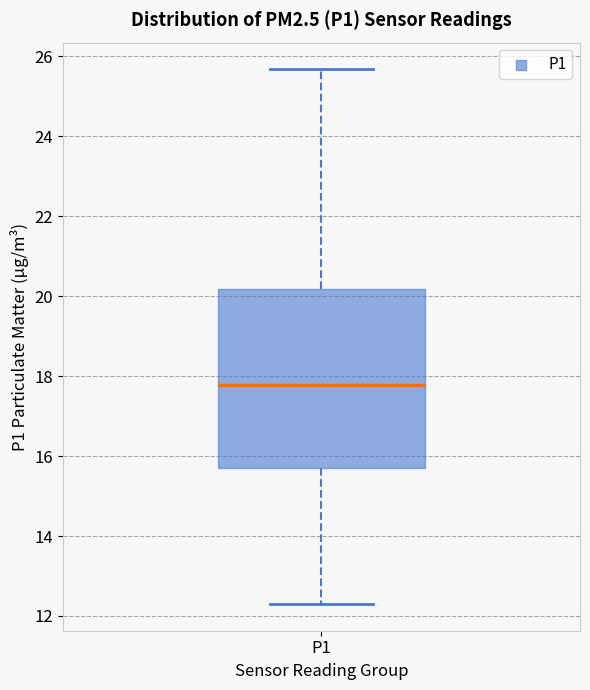

Read this box plot against the y-axis: the position of the median line, the range covered by the box, and the ends of both whiskers. The values are not printed on the chart, so give them approximately, as read against the axis.

median 17.8, box 15.8 to 20.2, whiskers 12.4 to 25.6